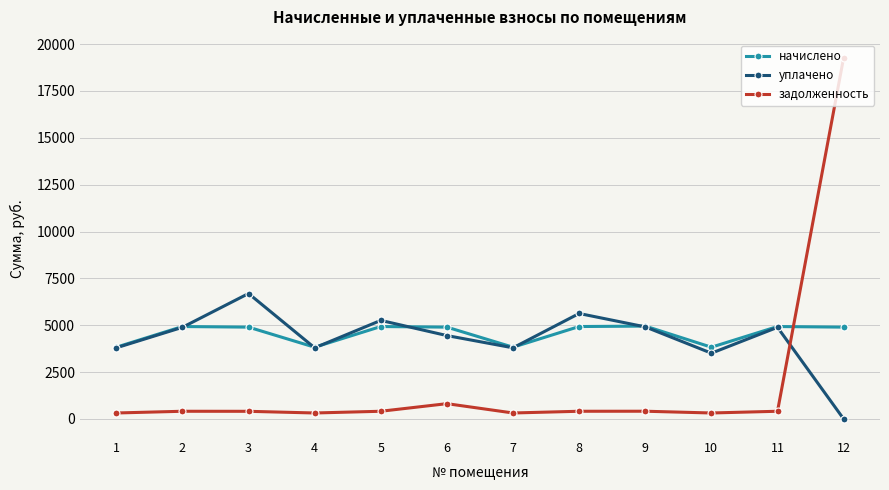

Where is the first local maximum for уплачено?

3